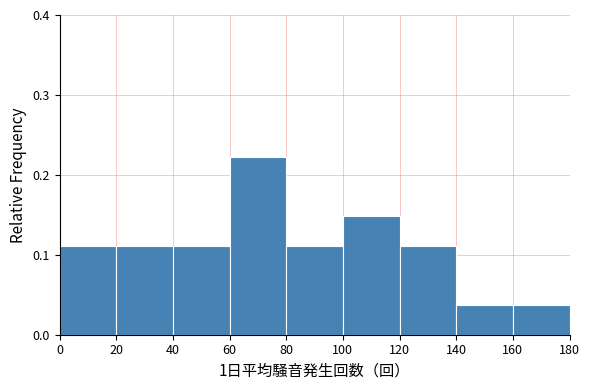

Which range on the x-axis has the tallest bar?

60 to 80